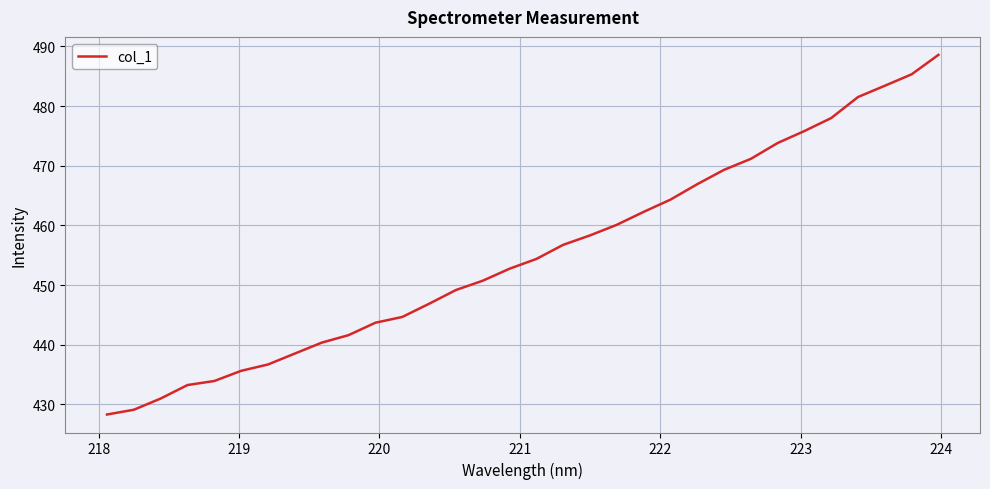

What is the maximum value shown in the chart?

488.6